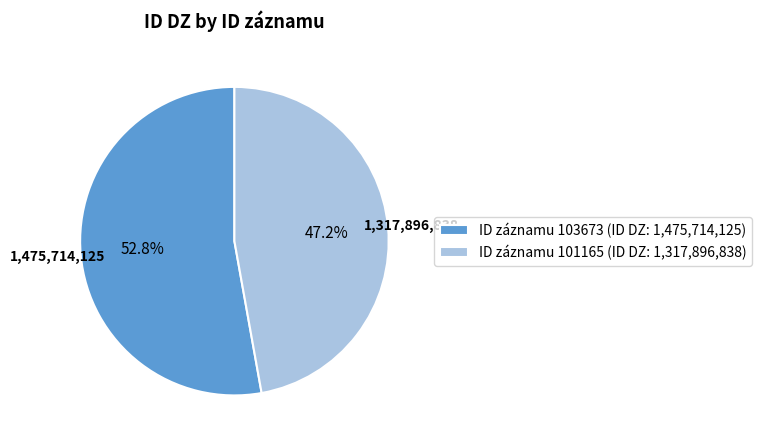

How many segments does this pie chart have?

2